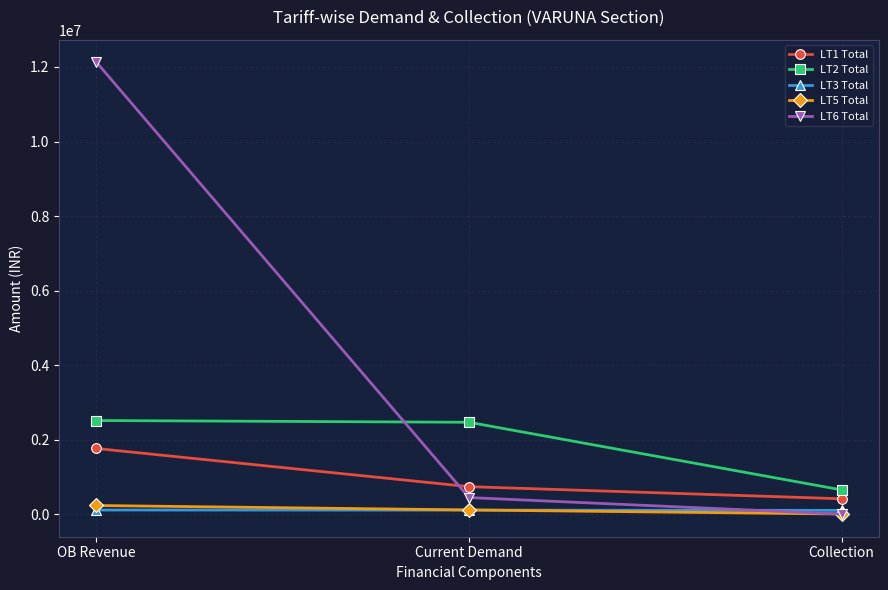

Is it true that LT2 Total equals 652859.0 at Collection?

True